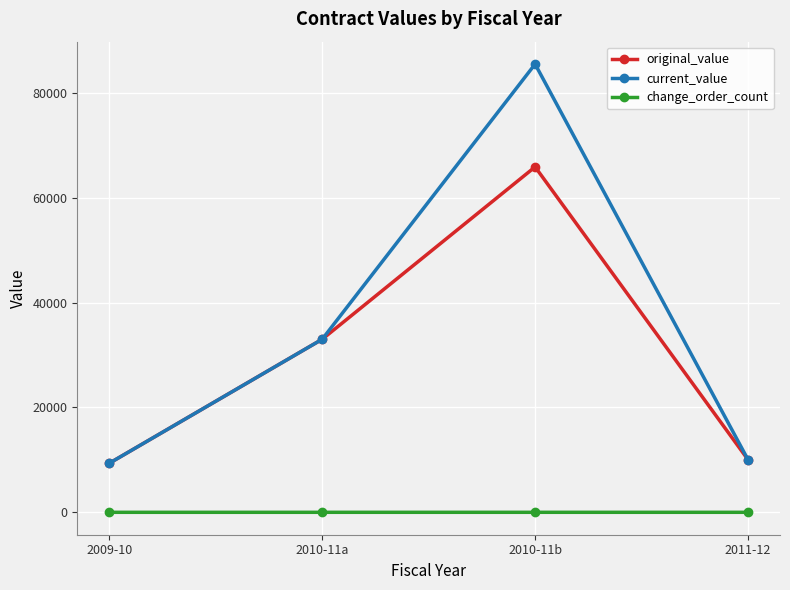

At which category does the chart reach its peak across all series?

2010-11b